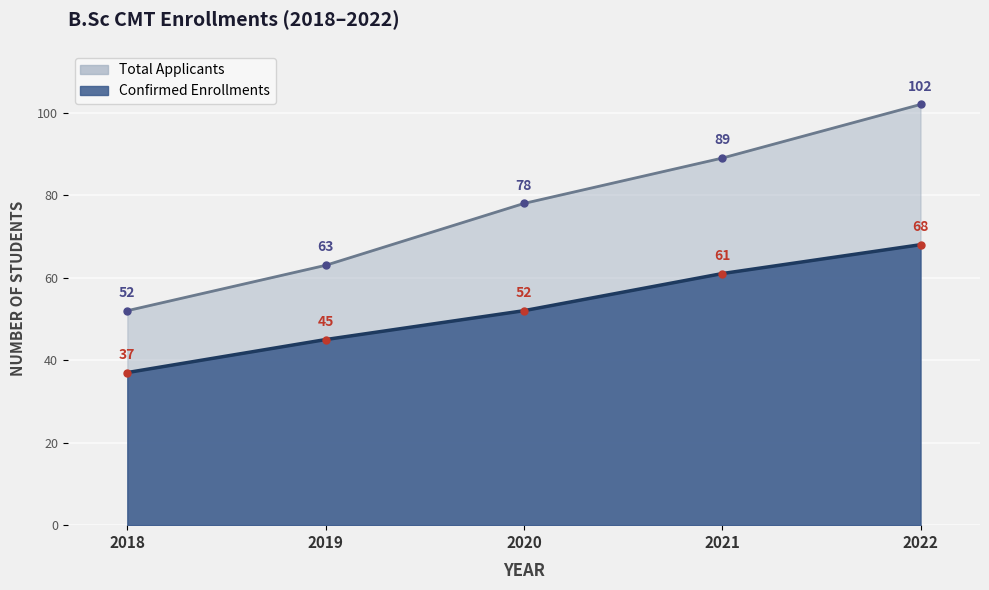

What is the value of the Confirmed Enrollments point at the 3rd from the left?

52